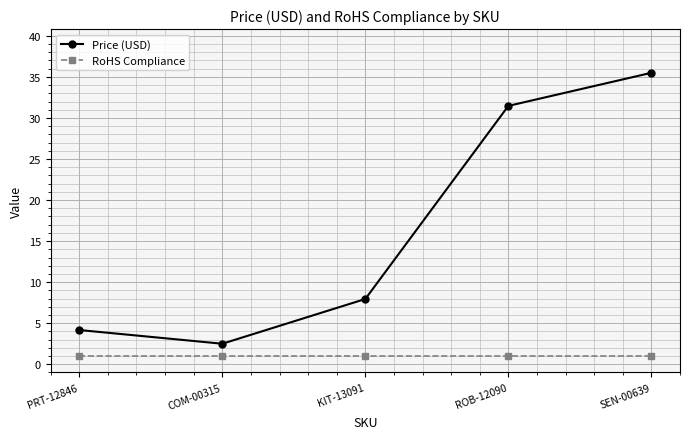

What is the label of the 2nd point from the left?

COM-00315